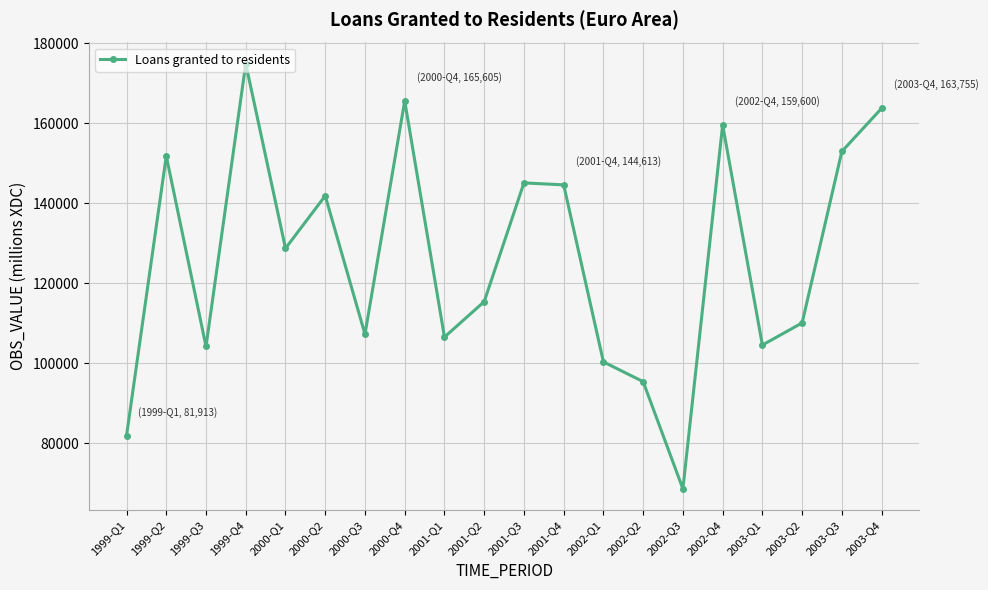

How many interior local peaks (higher than both neighbors) does the data have?

6